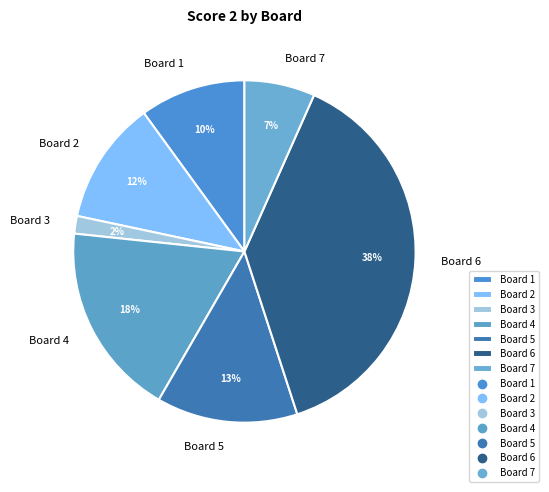

Rank the categories by value from highest to lowest.

Board 6, Board 4, Board 5, Board 2, Board 1, Board 7, Board 3